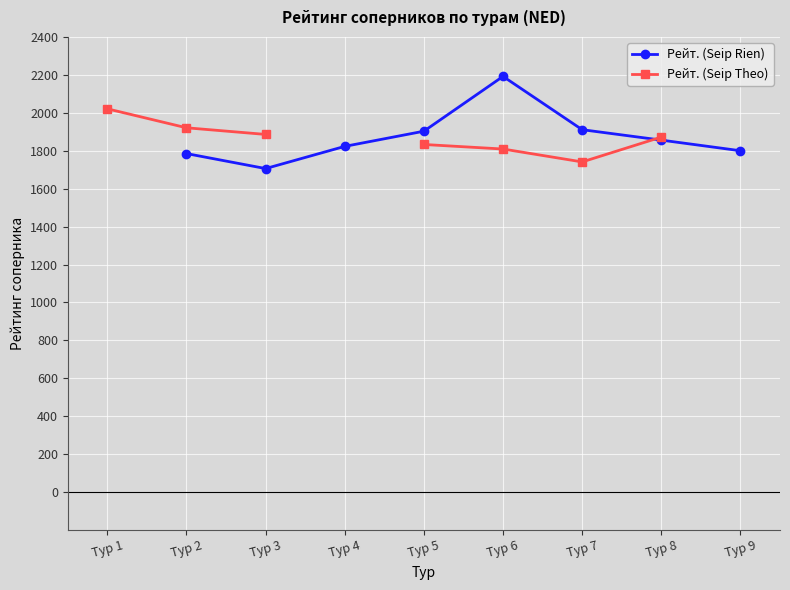

Is the value of Рейт. (Seip Theo) at Тур 2 greater than the value of Рейт. (Seip Rien) at Тур 5?

Yes